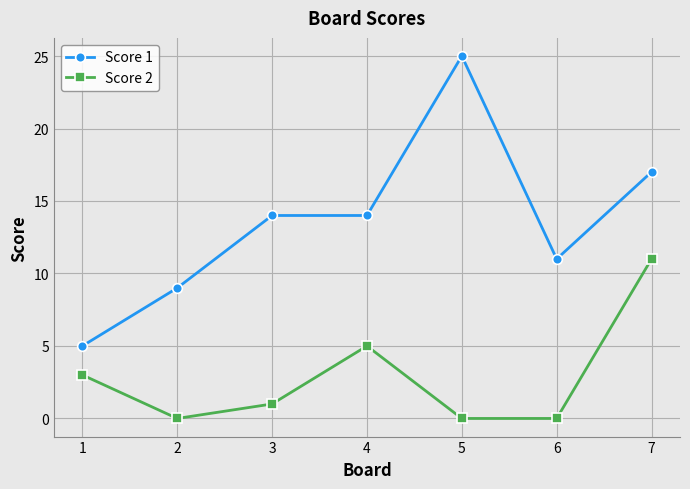

What is the value of the Score 1 point at the 2nd from the left?

9